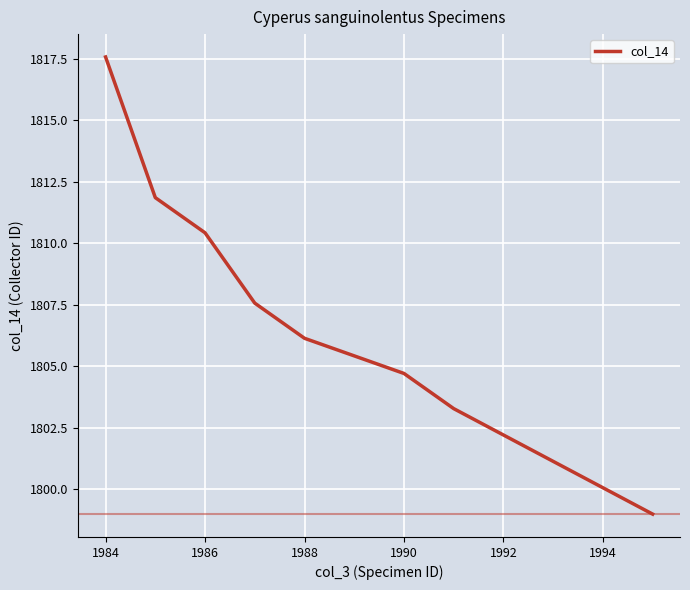

What is the maximum value shown in the chart?

1817.6